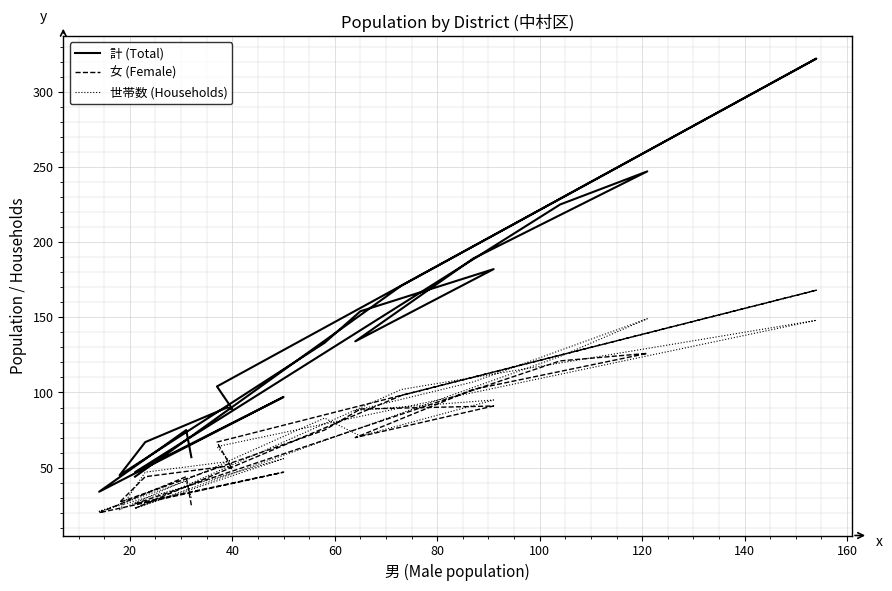

Reading left to right, transcribe all the data shown in this chart.

計 (Total): 57	75	34	97	47	225	247	189	134	182	154	133	45	67	90	89	104	322	171	44
女 (Female): 25	44	20	47	26	121	126	102	70	91	89	75	27	44	51	49	67	168	98	23
世帯数 (Households): 30	41	21	56	23	124	149	107	88	95	71	83	22	47	54	52	64	148	102	23